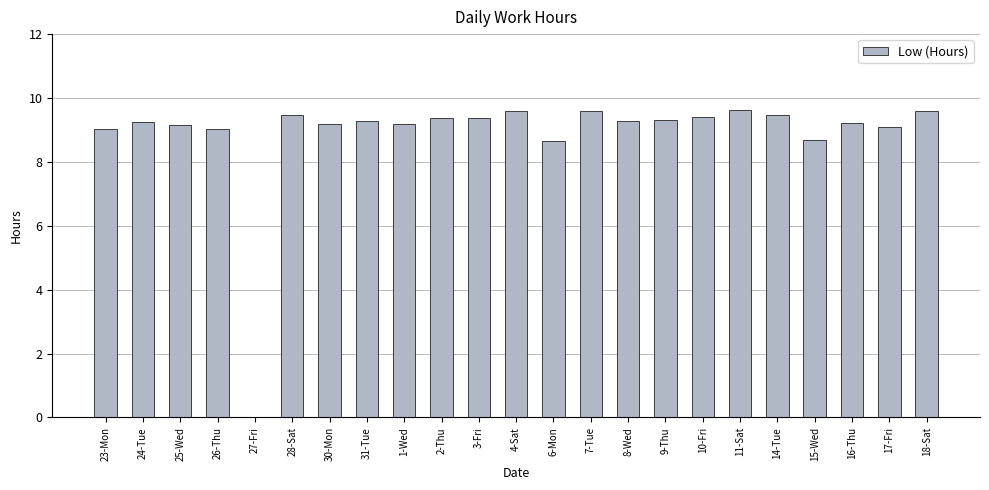

Where is the data nearest to the value 4?

27-Fri